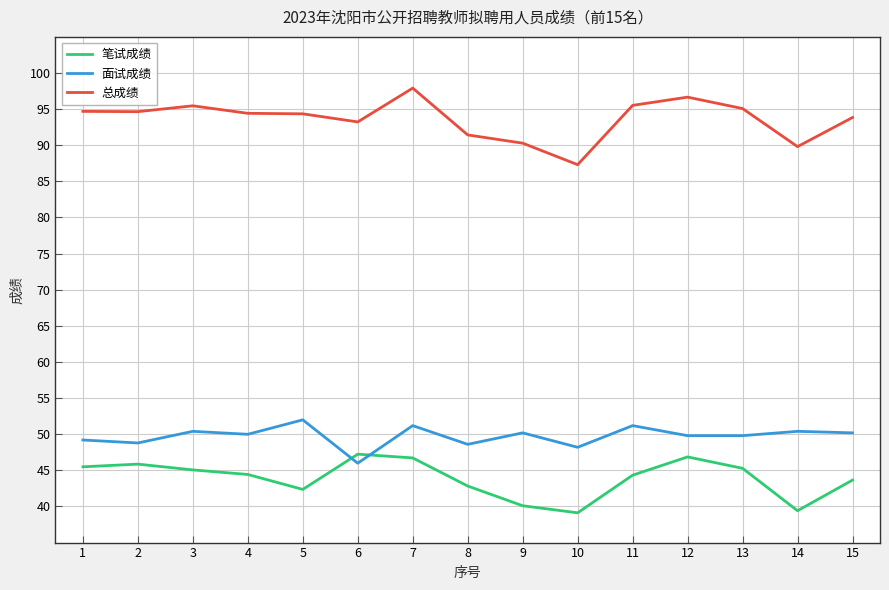

What is the spread (max minus min) of values at 2?

48.8